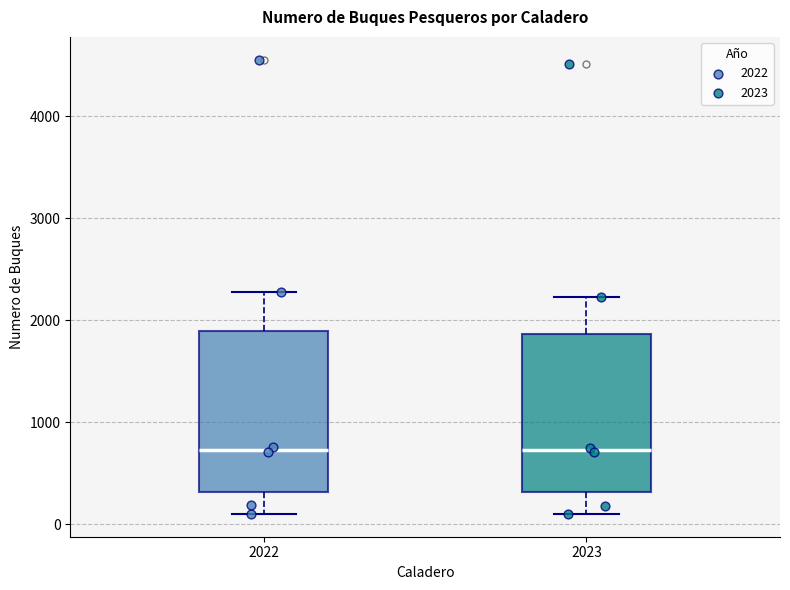

Reading left to right, transcribe this box plot: for each box, give where its median line is, the range the box spans, and where its two whiskers end, as read against the y-axis. The values are not printed on the chart, so give them approximately, as read against the axis.

2022: median 700, box 300 to 1900, whiskers 100 to 2300
2023: median 700, box 300 to 1900, whiskers 100 to 2200